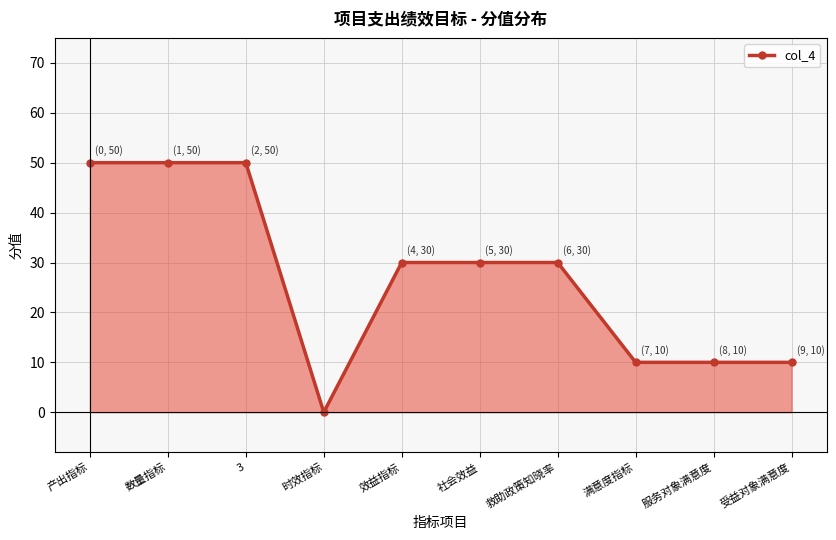

What is the label of the 9th point from the left?

服务对象满意度